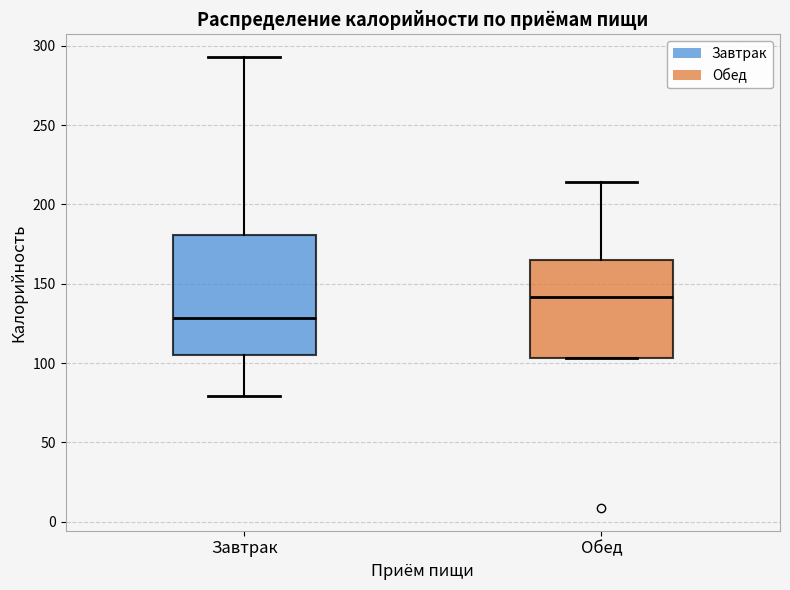

Which box's median line is the lowest?

Завтрак